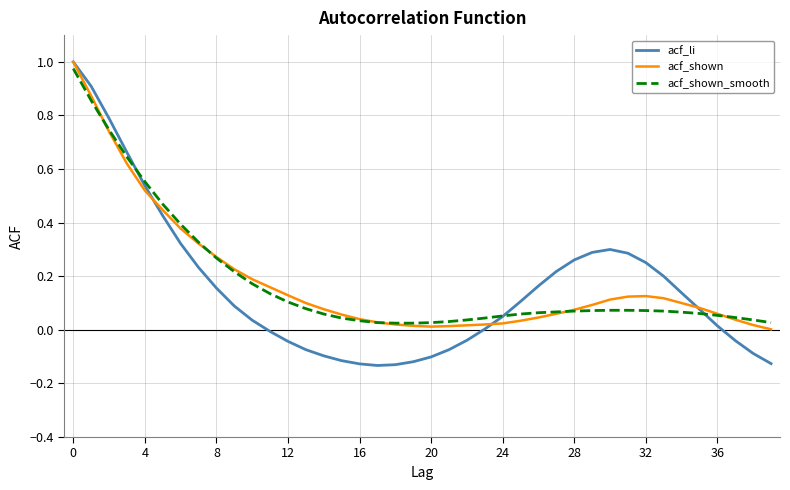

Which series has the largest range (max minus min)?

acf_li